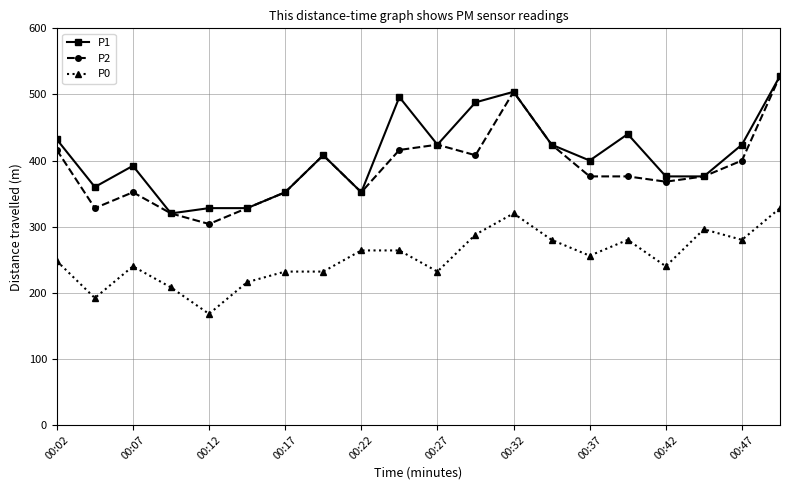

At how many categories does at least one series exceed 192?

20